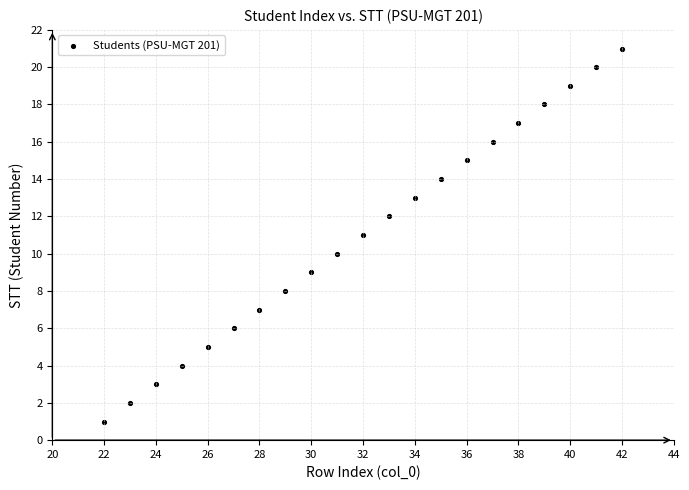

What is the range of X values (max minus min)?

20